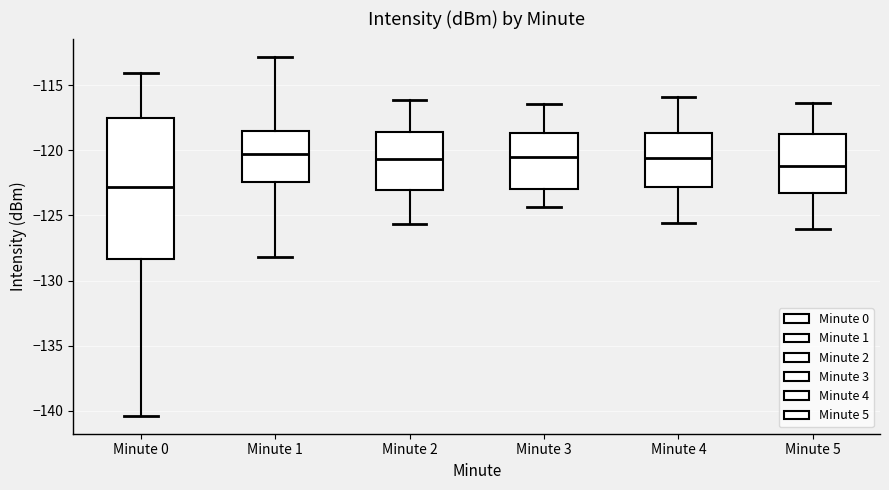

Reading left to right, read every box against the y-axis: the position of its median line, the range the box covers, and the ends of its whiskers. The values are not printed on the chart, so give them approximately, as read against the axis.

Minute 0: median -123.0, box -128.5 to -117.5, whiskers -140.5 to -114.0
Minute 1: median -120.0, box -122.5 to -118.5, whiskers -128.0 to -113.0
Minute 2: median -120.5, box -123.0 to -118.5, whiskers -125.5 to -116.0
Minute 3: median -120.5, box -123.0 to -118.5, whiskers -124.5 to -116.5
Minute 4: median -120.5, box -123.0 to -118.5, whiskers -125.5 to -116.0
Minute 5: median -121.0, box -123.5 to -119.0, whiskers -126.0 to -116.5